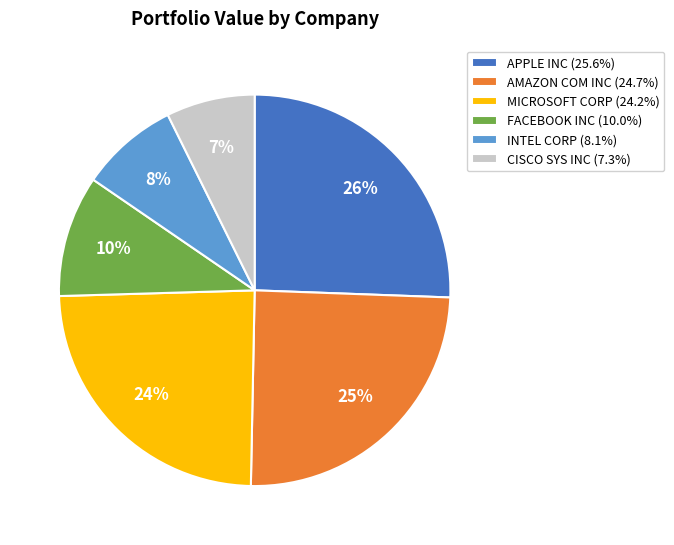

Count the number of slices in the pie.

6